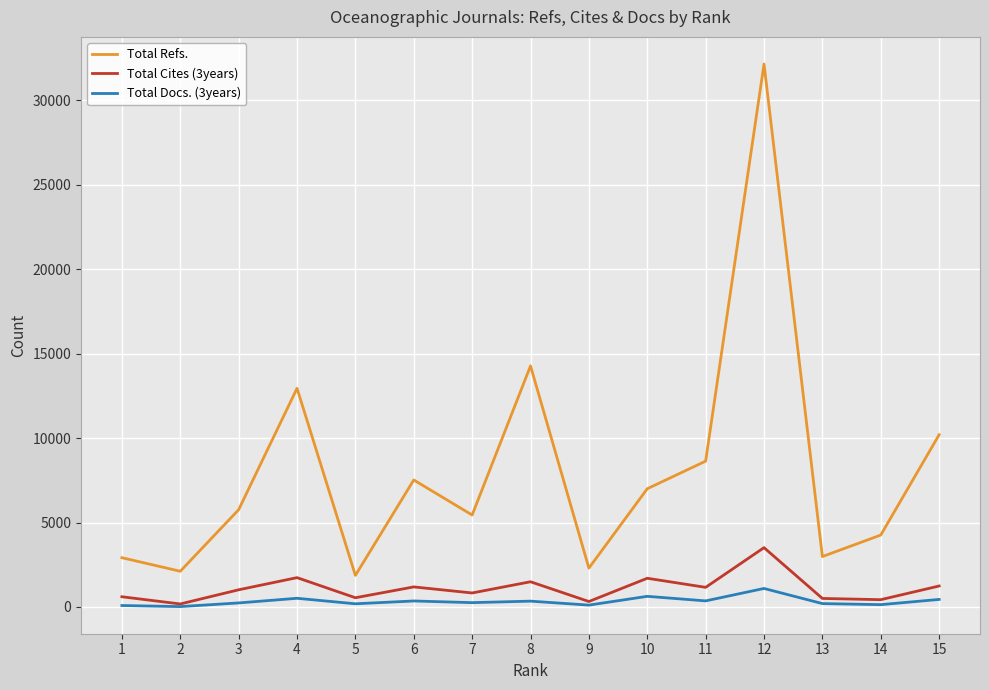

Does the chart display data point markers on the line(s)?

No